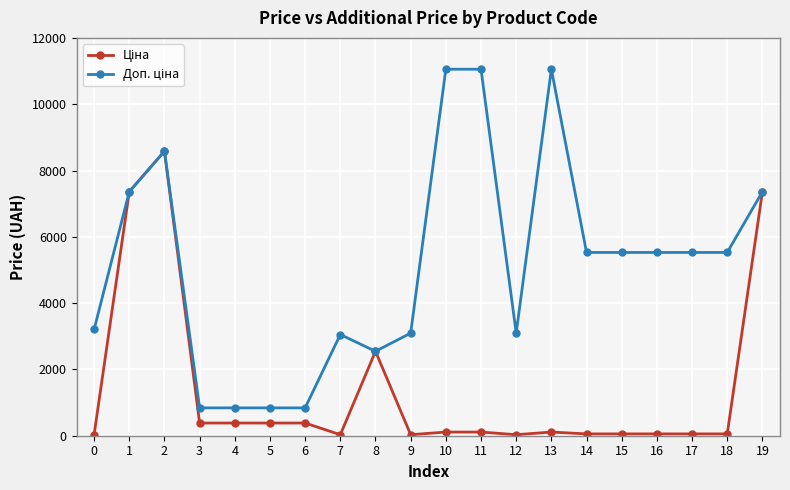

Which series has the widest spread of values?

Доп. ціна